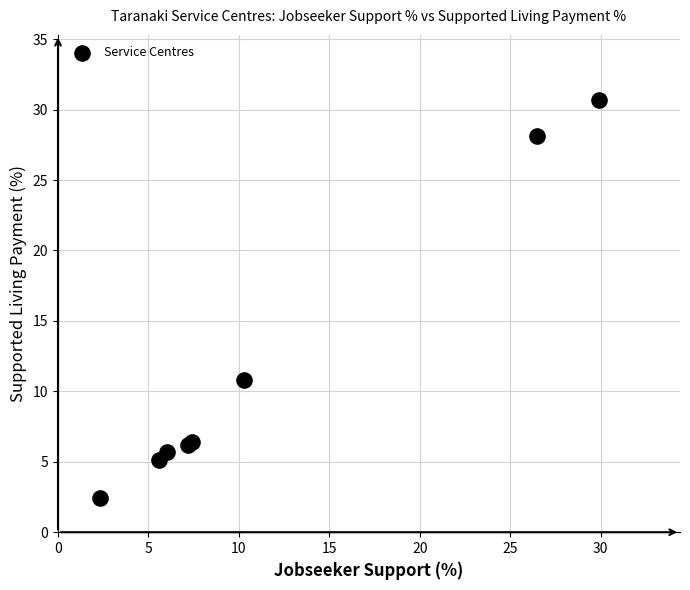

What Y value in the scatter plot is closest to 16?

10.8